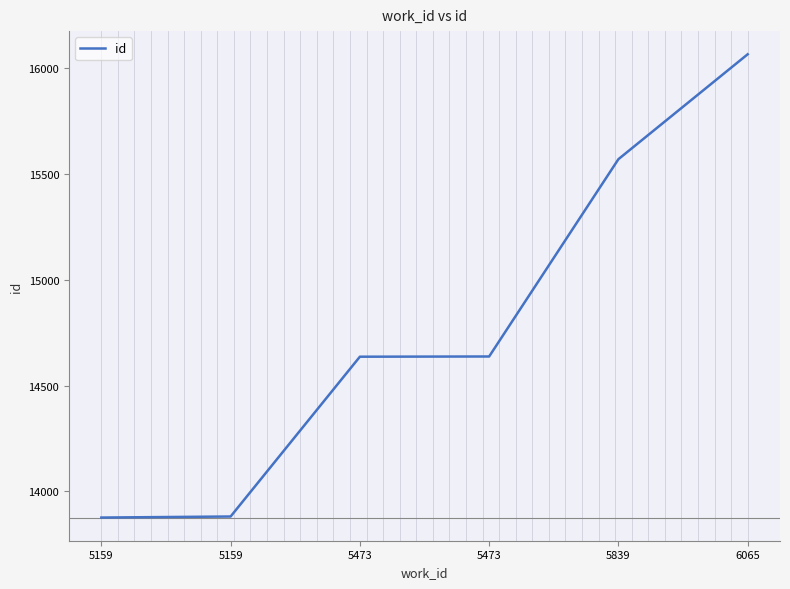

Reading left to right, list all the values displayed in this chart.

13877	13882	14636	14637	15568	16063